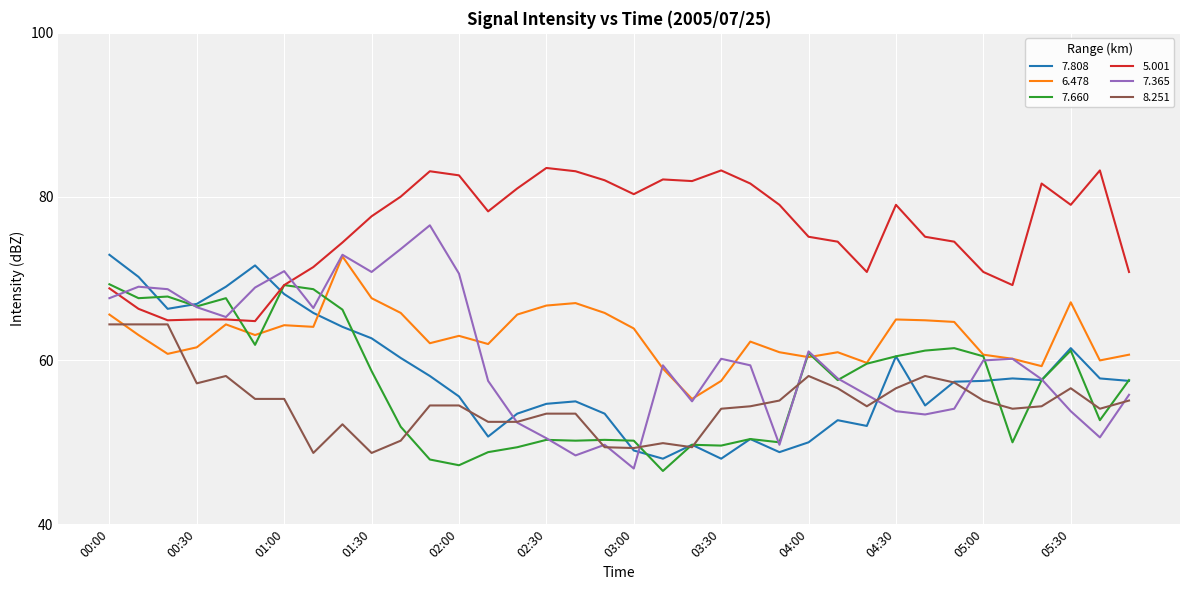

What is the lowest value of the 7.808 series?

48.0